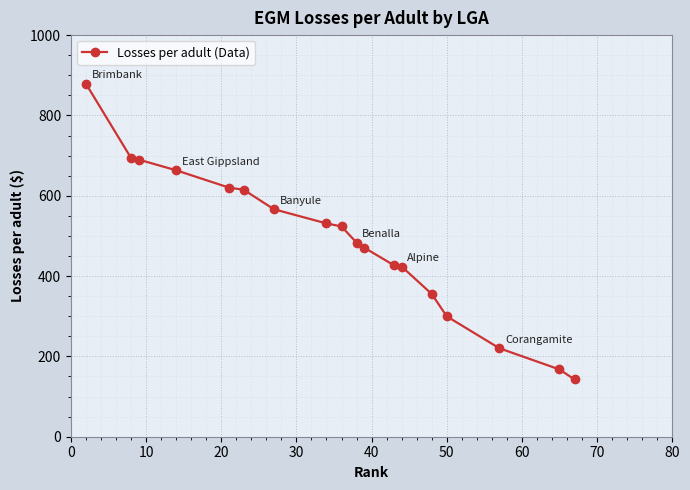

What is the minimum value shown in the chart?

142.6